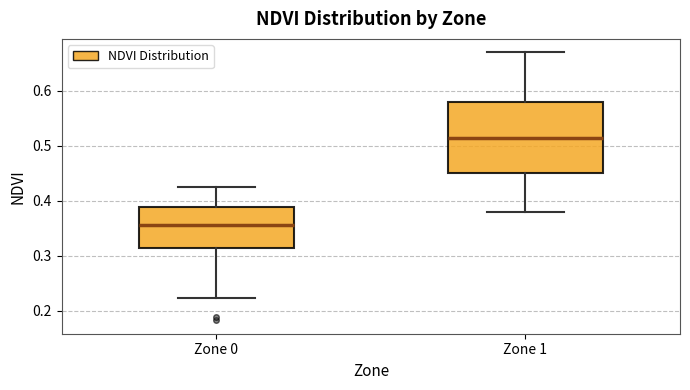

Reading left to right, read every box against the y-axis: the position of its median line, the range the box covers, and the ends of its whiskers. The values are not printed on the chart, so give them approximately, as read against the axis.

Zone 0: median 0.36, box 0.31 to 0.39, whiskers 0.22 to 0.43
Zone 1: median 0.52, box 0.45 to 0.58, whiskers 0.38 to 0.67